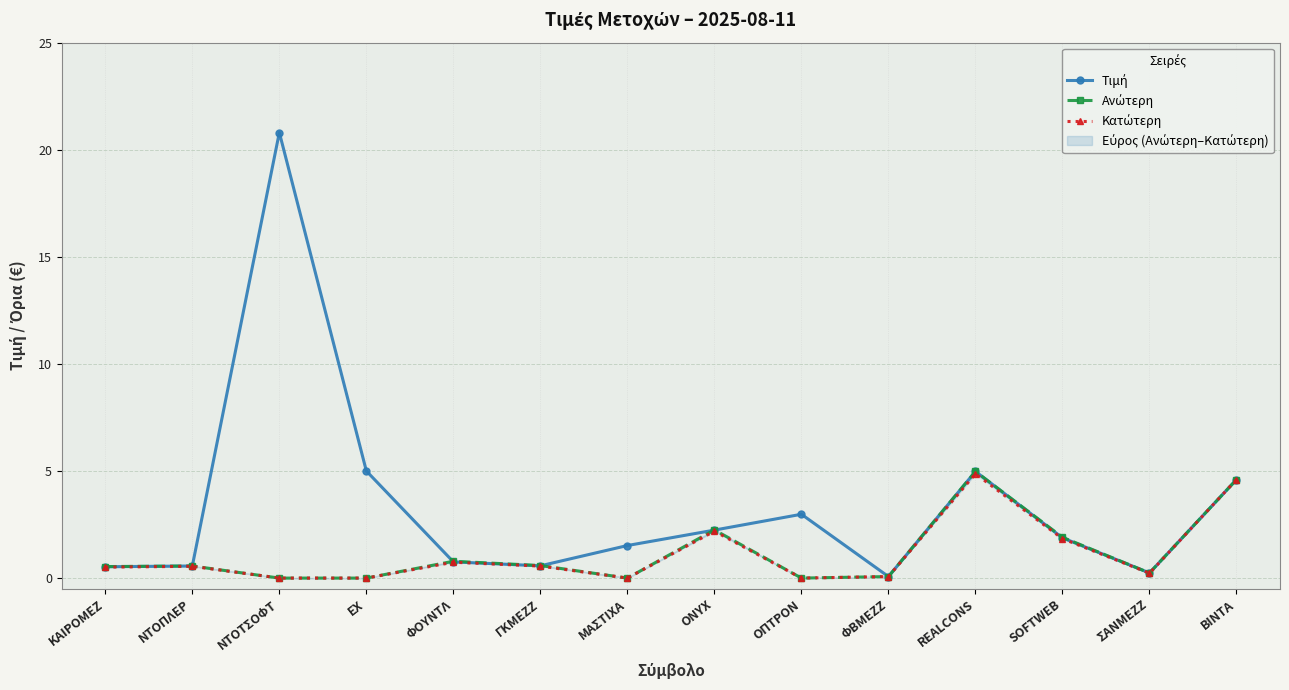

At which category does Τιμή reach its first local valley?

ΓΚΜΕΖΖ